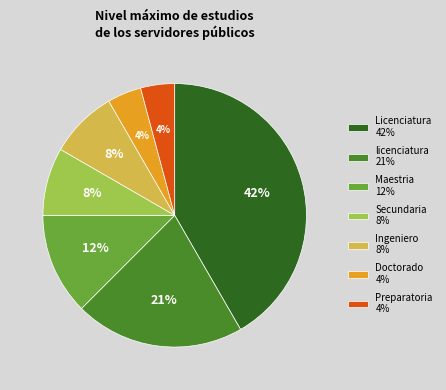

How many slices are in this pie chart?

7